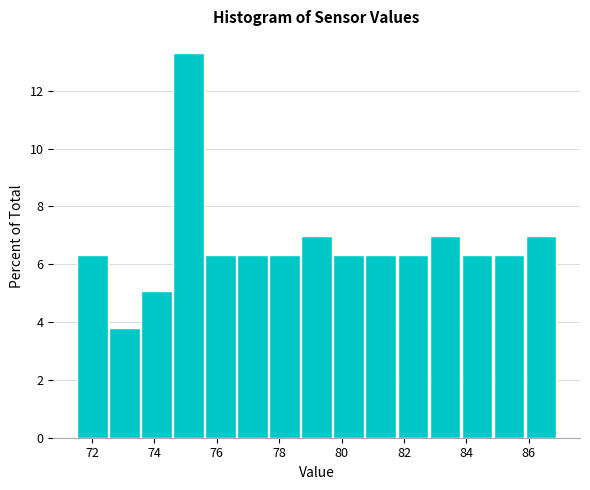

What is the height of the bar covering 71.6 to 72.6 on the x-axis? Neither the bar edges nor the heights are printed on the chart, so give them approximately, as read against the axes.

6.4